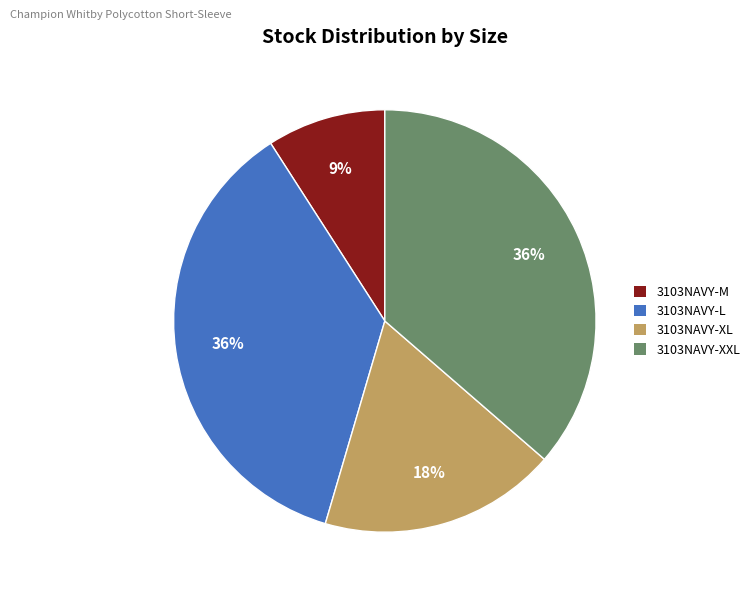

Is there any slice that represents more than half of the pie?

No